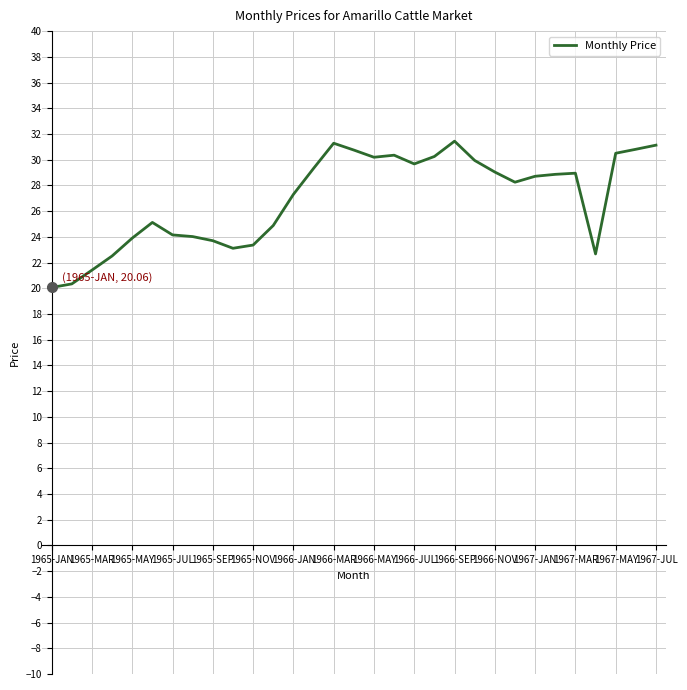

What is the minimum value shown in the chart?

20.1